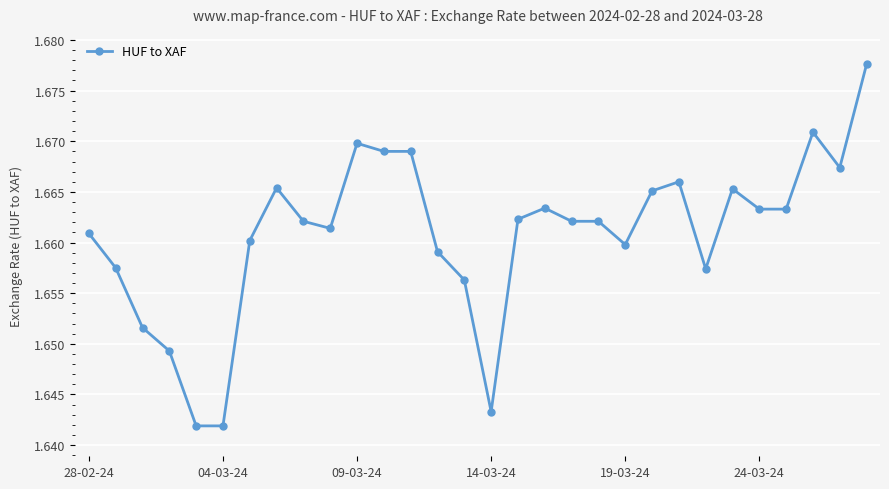

What is the sum of all values?

49.8